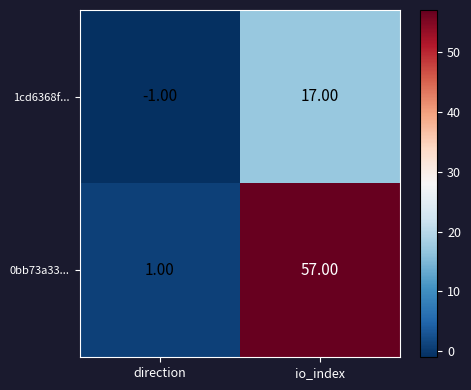

How many distinct data groups are displayed?

2